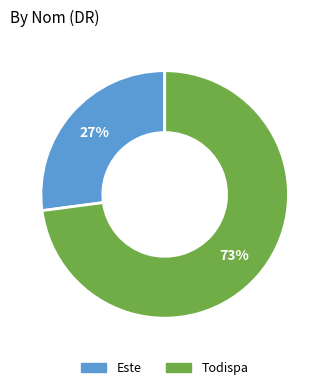

Rank the categories by value from lowest to highest.

Este, Todispa